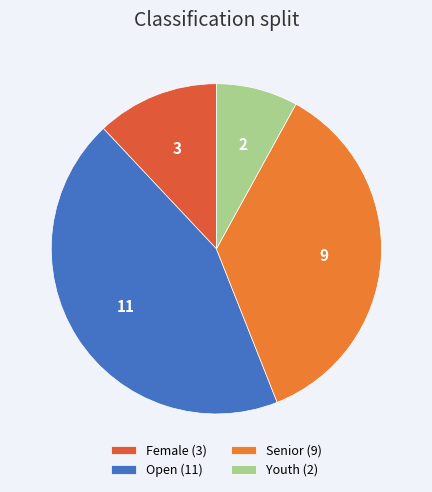

How much of the chart is everything except Senior?

64.0%